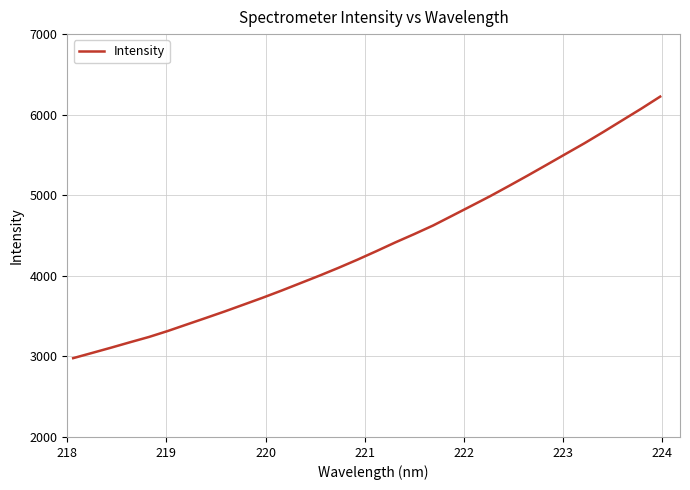

What is the difference between the maximum and second lowest values?

3181.3